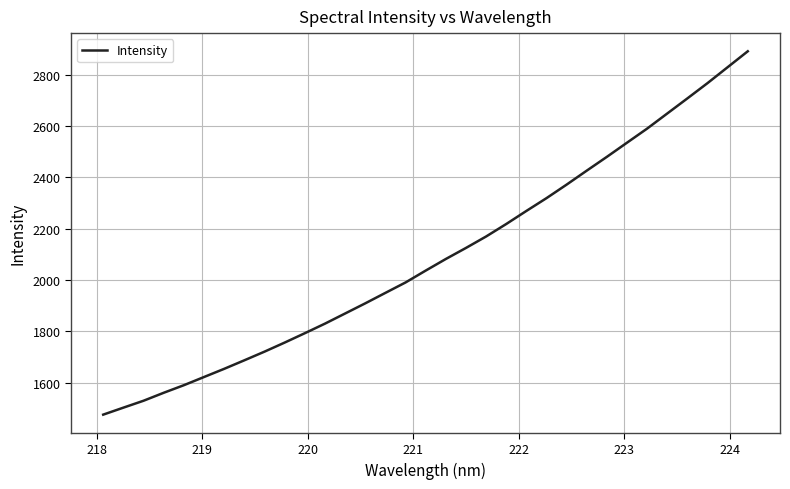

What is the difference between the maximum and minimum values?

1415.2